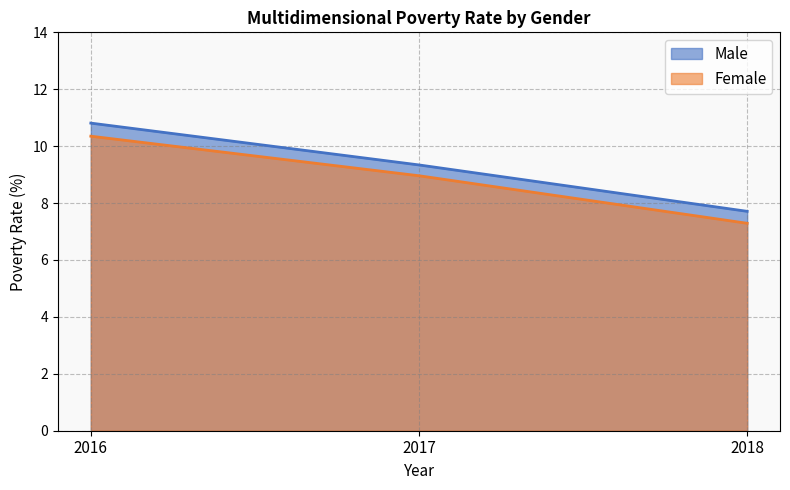

What is the difference between the Male values at 2017 and 2018?

1.6